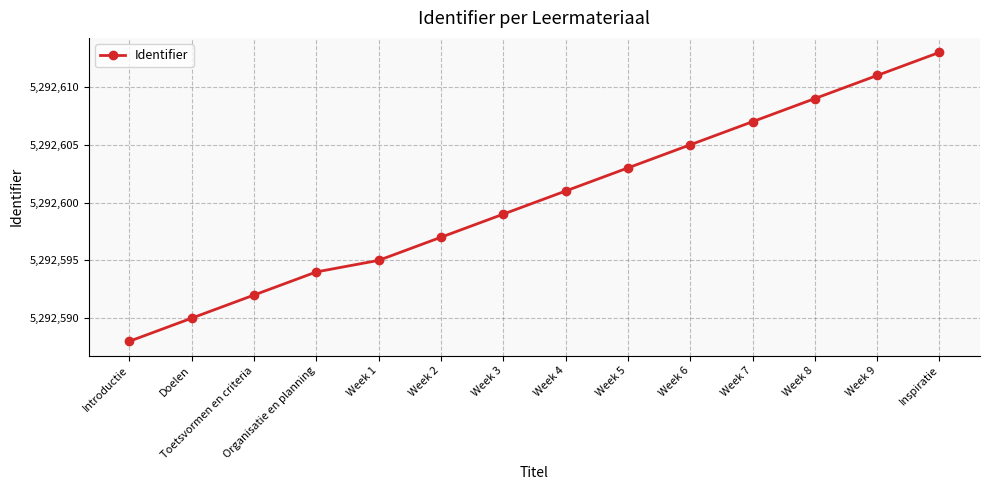

What is the label of the 7th point from the right?

Week 4